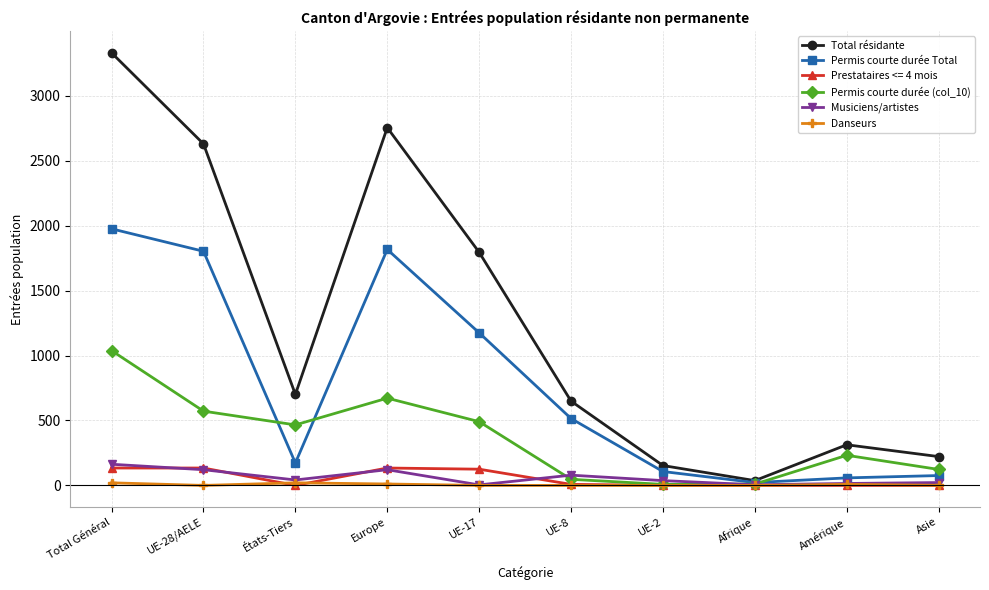

How many interior local peaks does the Permis courte durée (col_10) series have?

2